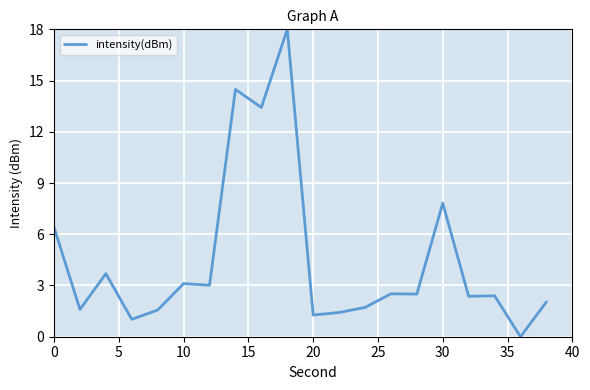

Count the number of data series in this chart.

1